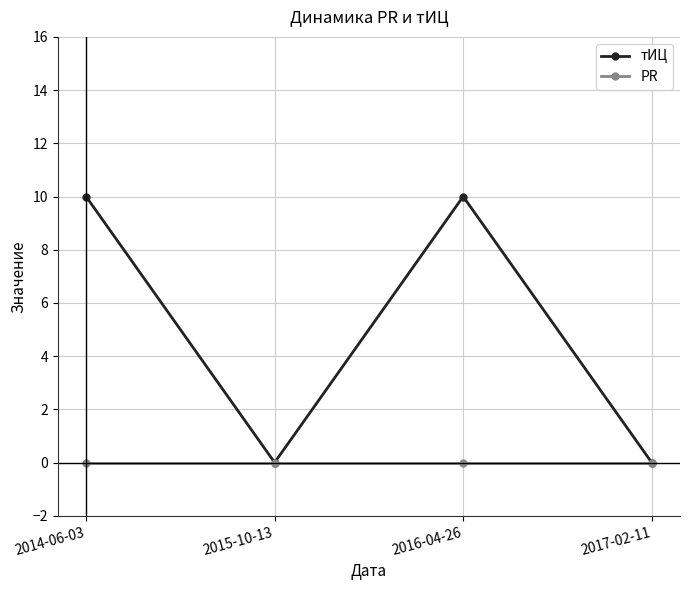

Which series has the largest total across all categories?

тИЦ